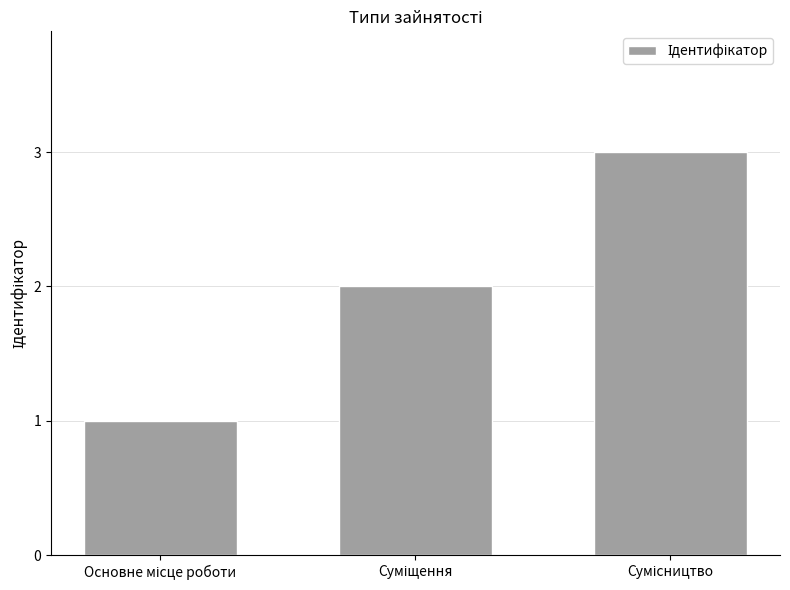

What is the maximum value shown in the chart?

3